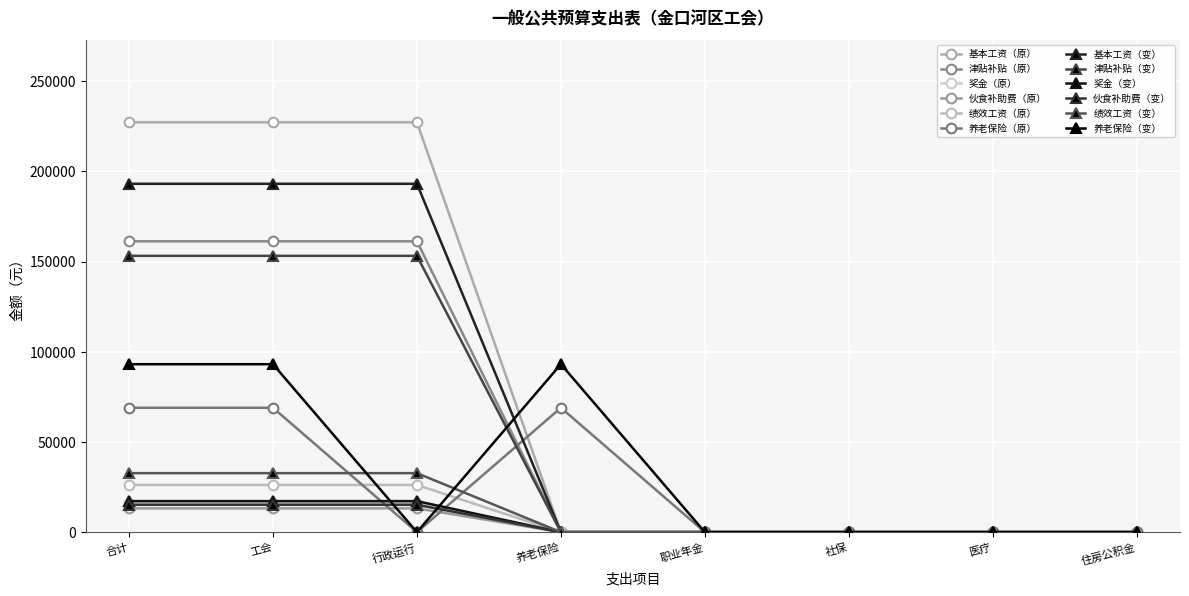

Is this an area chart (filled region under the line)?

No